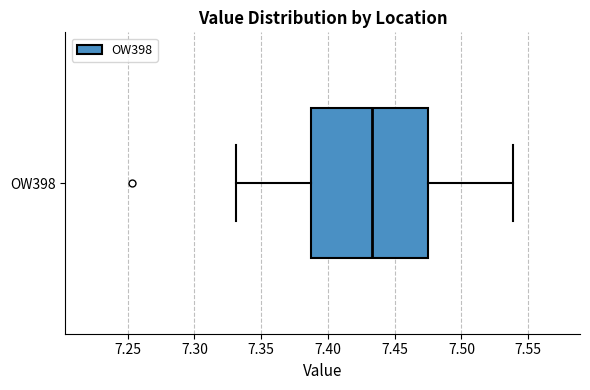

Read this box plot against the x-axis: the position of the median line, the range covered by the box, and the ends of both whiskers. The values are not printed on the chart, so give them approximately, as read against the axis.

median 7.435, box 7.385 to 7.475, whiskers 7.330 to 7.540